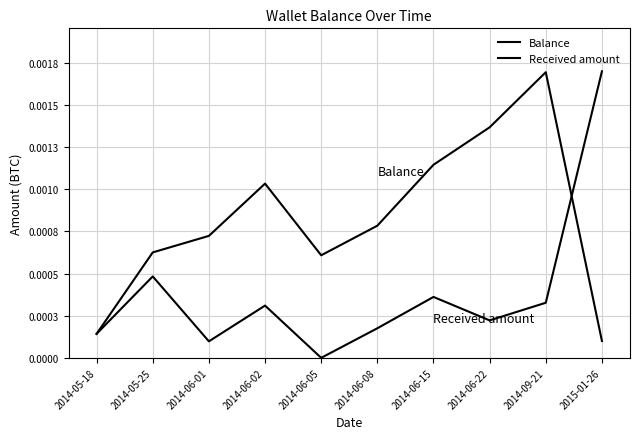

True or false: Balance and Received amount cross at least once.

True